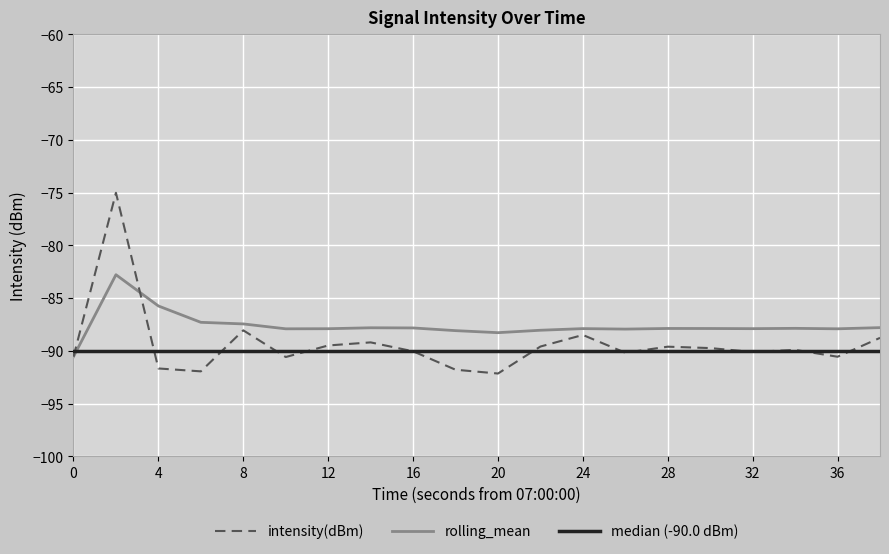

The intensity(dBm) series shows -149.3 at 8. True or false?

False